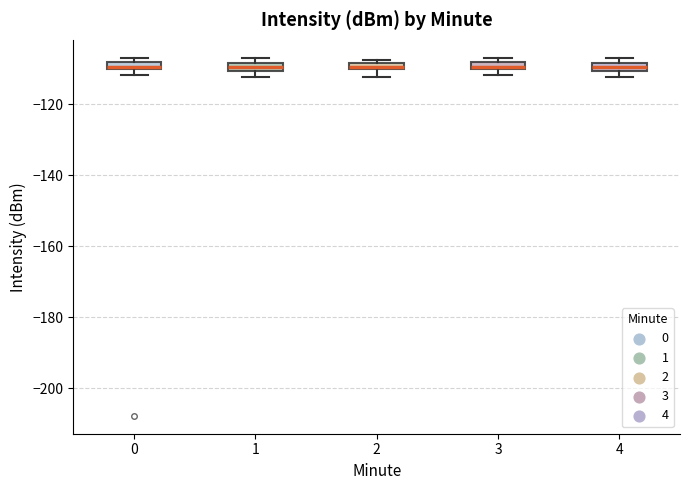

Where is the lower edge of the box at x = 3 on the y-axis? The values are not printed on the chart, so give them approximately, as read against the axis.

-110